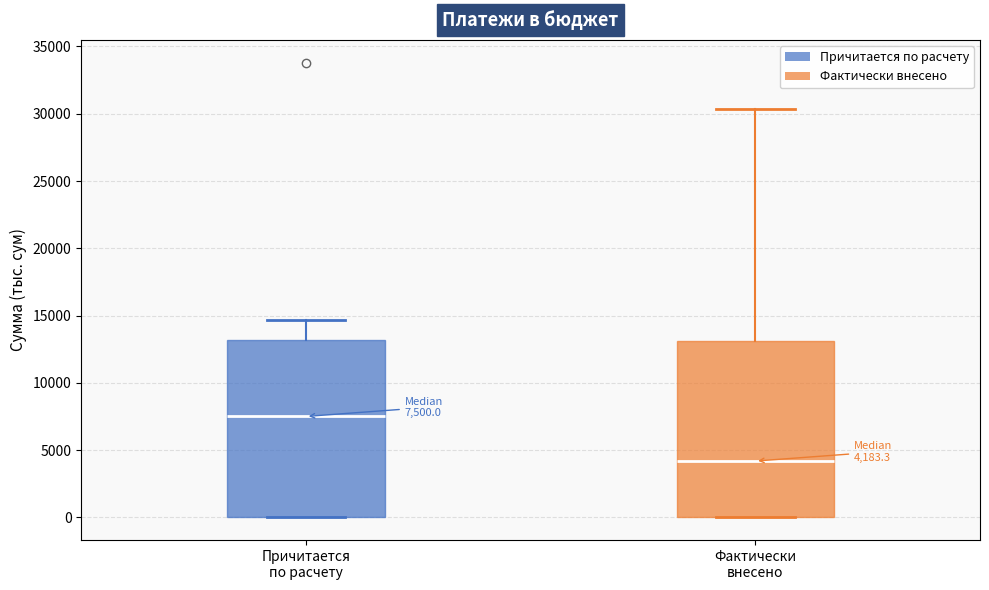

Which box has the lowest median line?

Фактически внесено